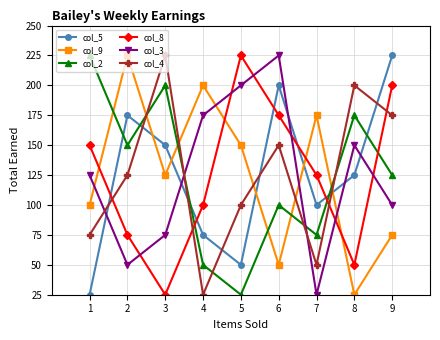

Which series ends up on top after the final intersection of col_9 and col_2?

col_2